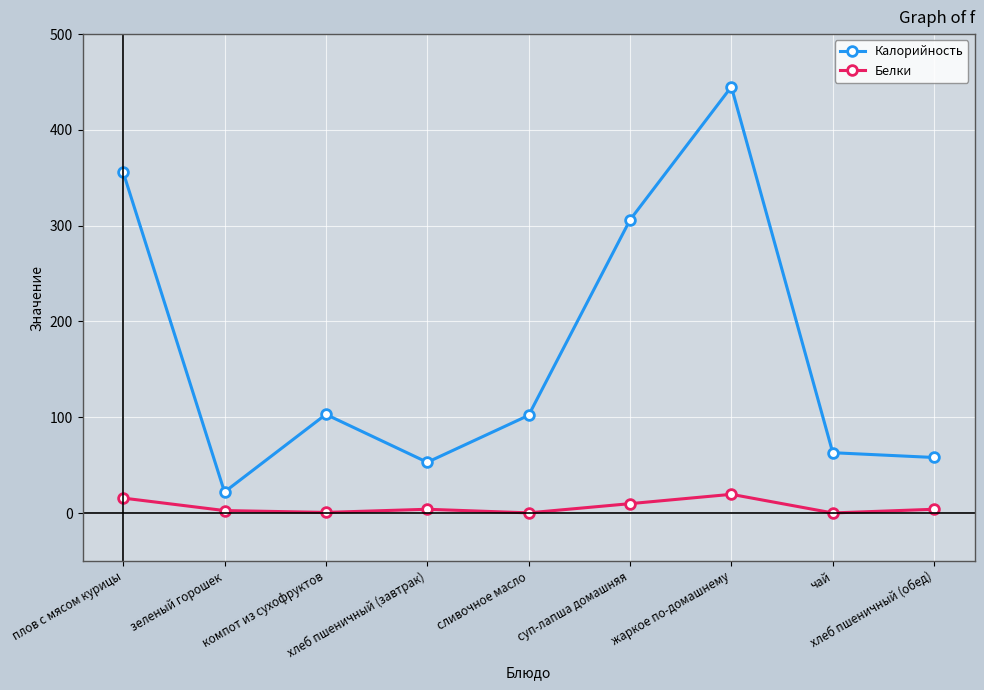

What are all the series names shown in the legend?

Калорийность, Белки